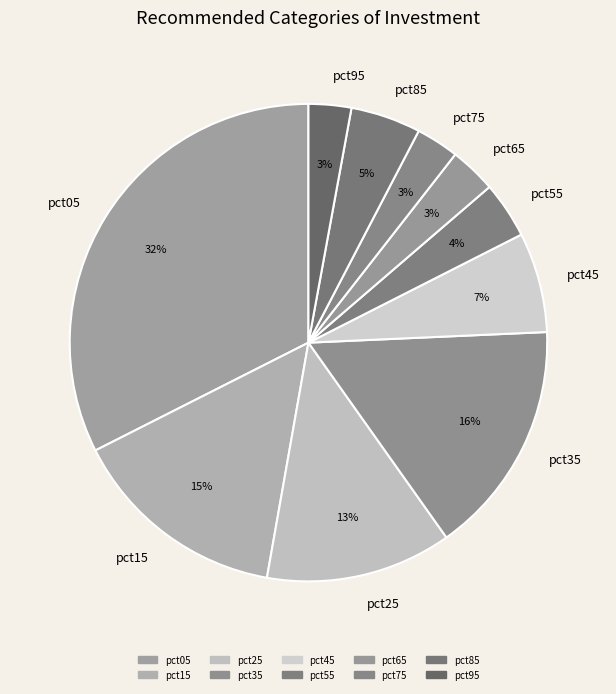

Do pct75 and pct65 together represent more than half of the pie?

No